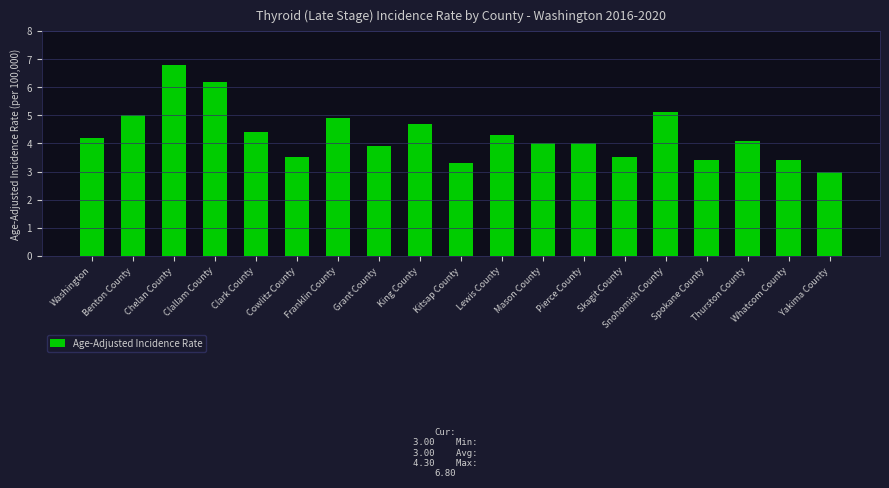

How many bars are there in total?

19